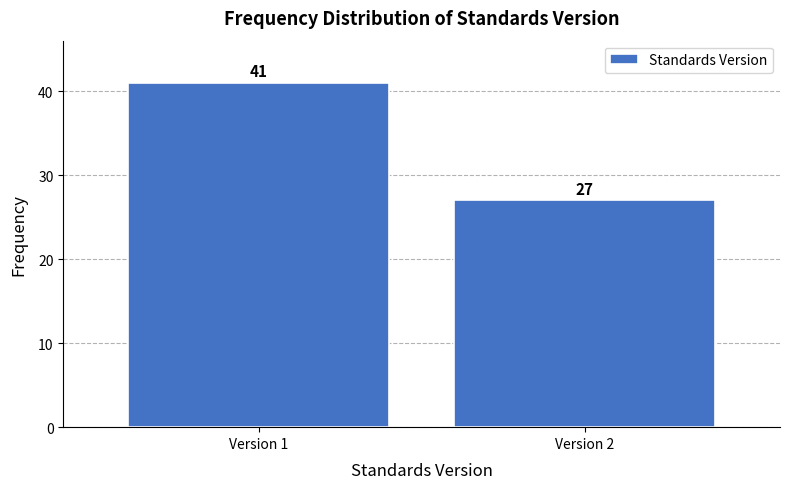

Reading right to left, extract all data points from this chart.

27	41